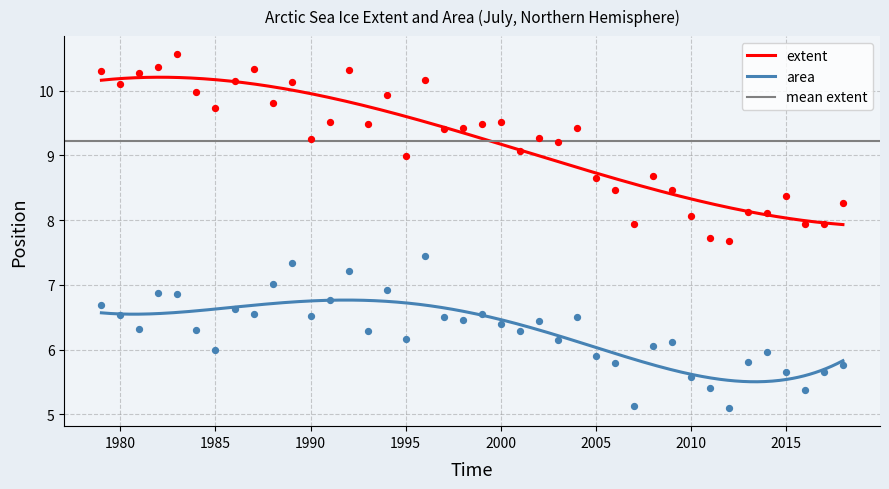

Which series has the widest spread of Y values?

extent